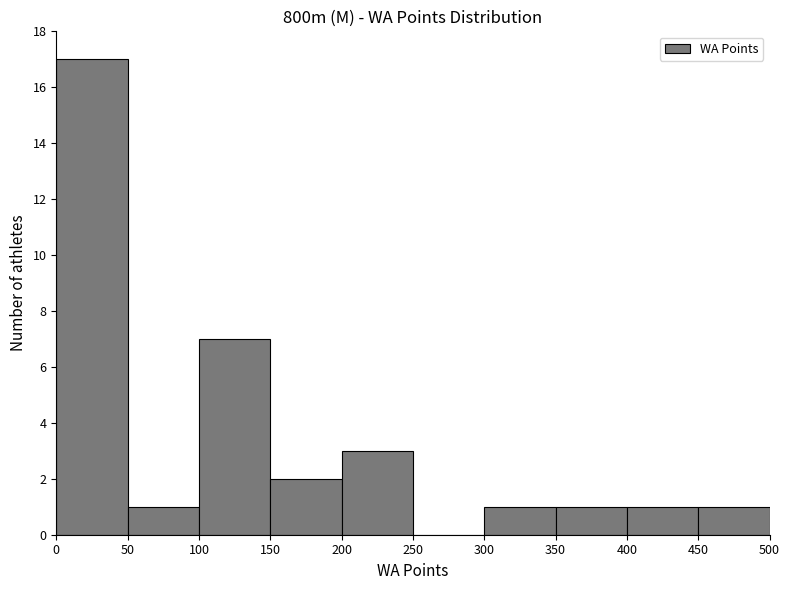

Reading left to right, list every bar in this chart as the range it spans on the x-axis followed by its height. The values are not printed on the chart, so give them approximately, as read against the axis.

0 to 50: 17
50 to 100: 1
100 to 150: 7
150 to 200: 2
200 to 250: 3
250 to 300: 0
300 to 350: 1
350 to 400: 1
400 to 450: 1
450 to 500: 1